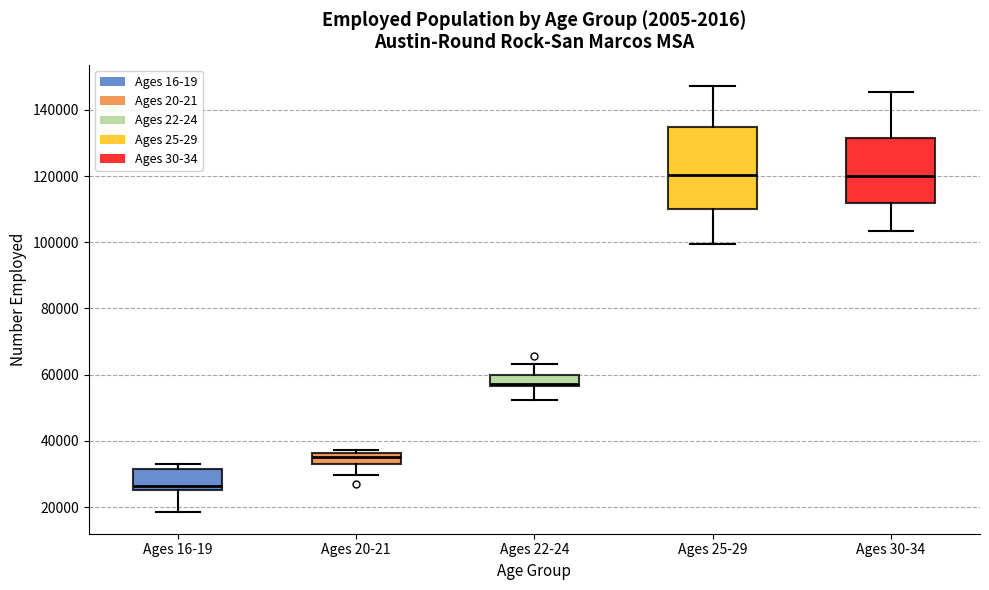

Where does the upper whisker of the box for Ages 30-34 end on the y-axis? The values are not printed on the chart, so give them approximately, as read against the axis.

146000